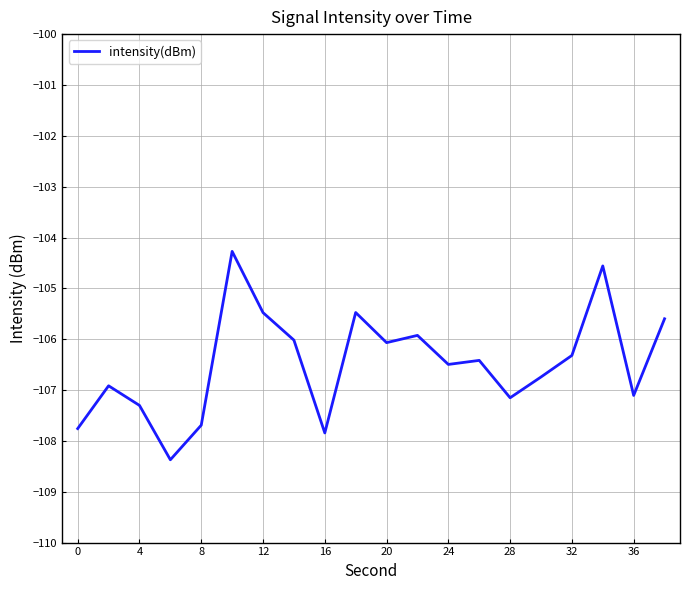

What is the maximum value shown in the chart?

-104.3